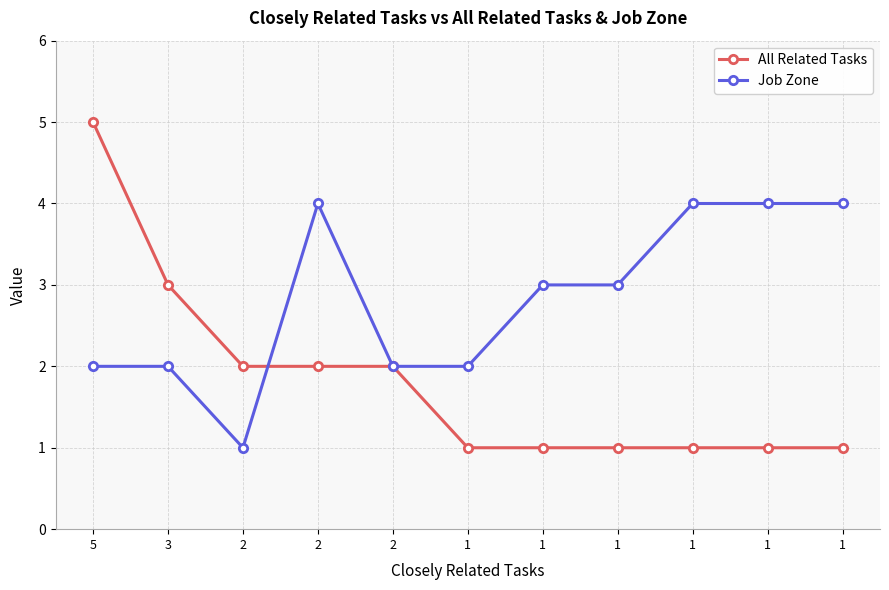

What is the total value across all series at 2?

3